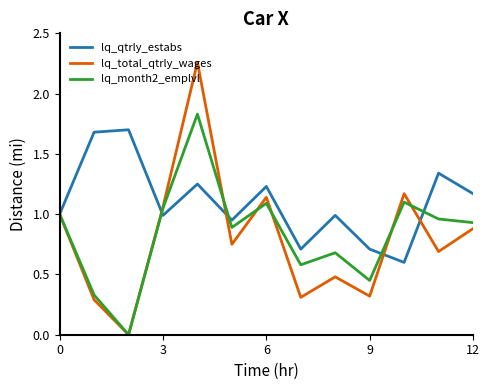

Which series has the widest spread of values?

lq_total_qtrly_wages